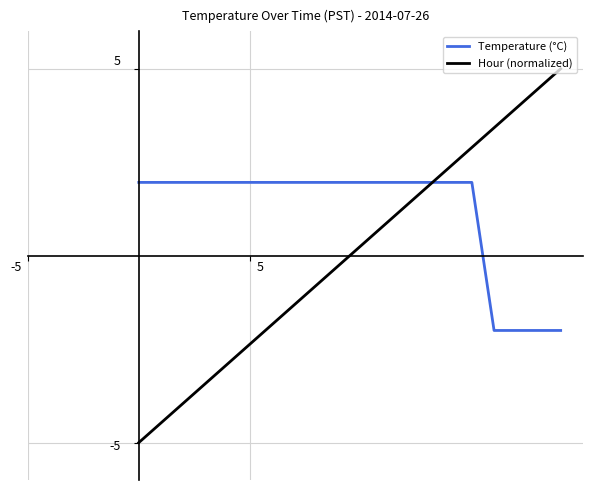

Reading left to right, extract all data points from this chart.

Temperature (°C): 0=2.0	1=2.0	2=2.0	3=2.0	4=2.0	5=2.0	6=2.0	7=2.0	8=2.0	9=2.0	10=2.0	11=2.0	12=2.0	13=2.0	14=2.0	15=2.0	16=-2.0	17=-2.0	18=-2.0	19=-2.0
Hour (normalized): 0=-5.0	1=-4.5	2=-3.9	3=-3.4	4=-2.9	5=-2.4	6=-1.8	7=-1.3	8=-0.8	9=-0.3	10=0.3	11=0.8	12=1.3	13=1.8	14=2.4	15=2.9	16=3.4	17=3.9	18=4.5	19=5.0